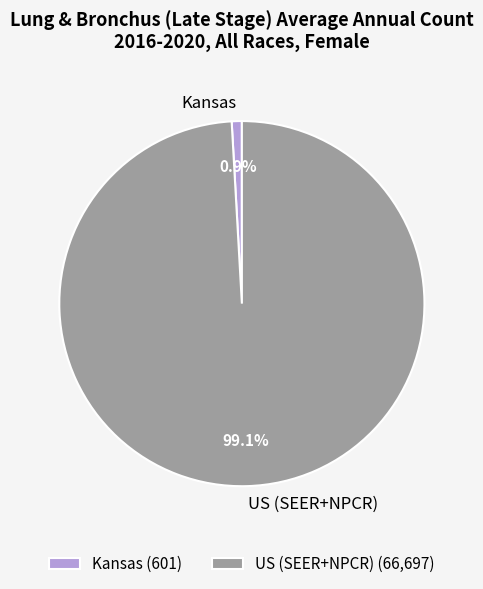

What percentage is the US (SEER+NPCR) slice, to the nearest percent?

99%